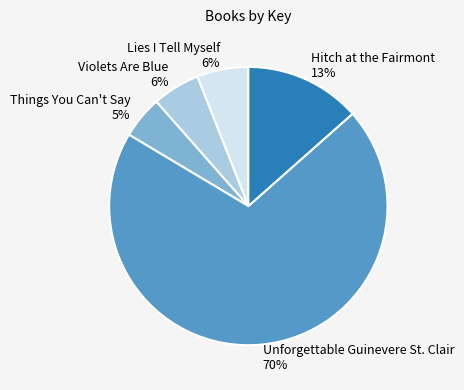

The Lies I Tell Myself slice represents 6% of the pie. True or false?

True